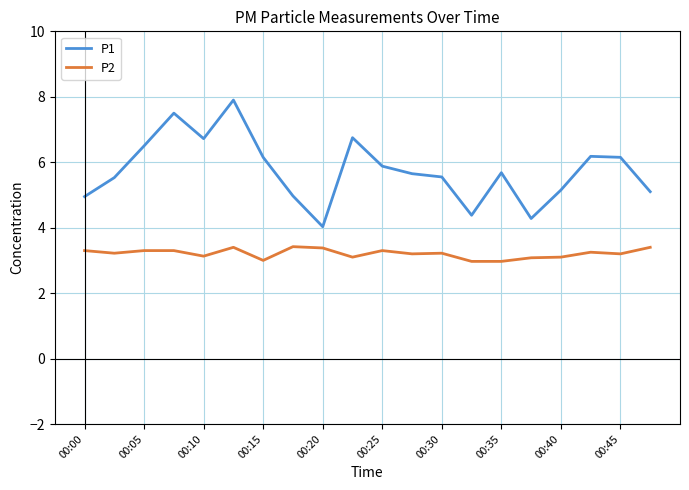

Which series has the largest range (max minus min)?

P1